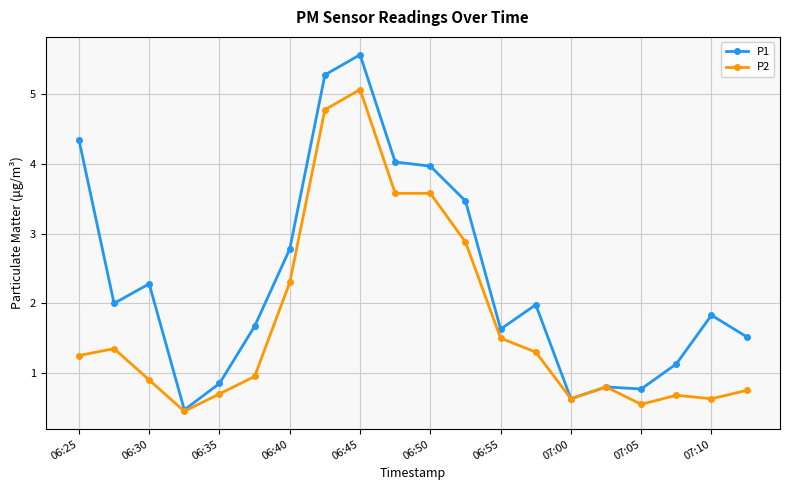

What is the value of the P1 point at the 2nd from the left?

2.0